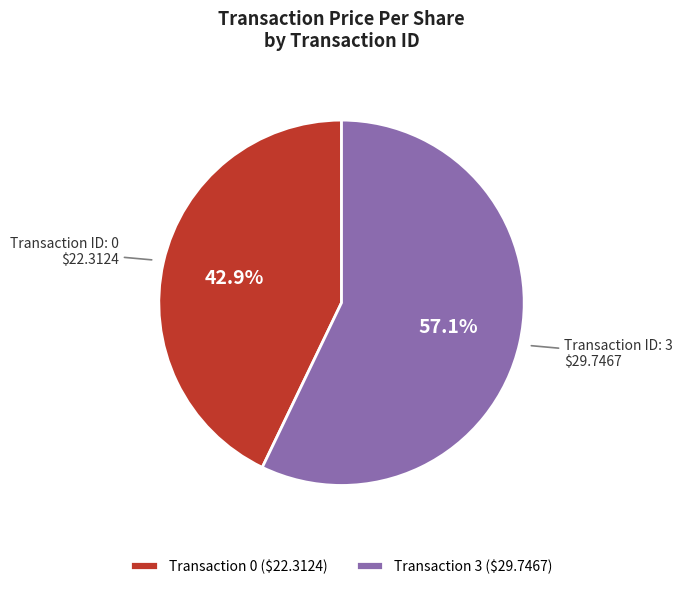

Count the number of slices in the pie.

2